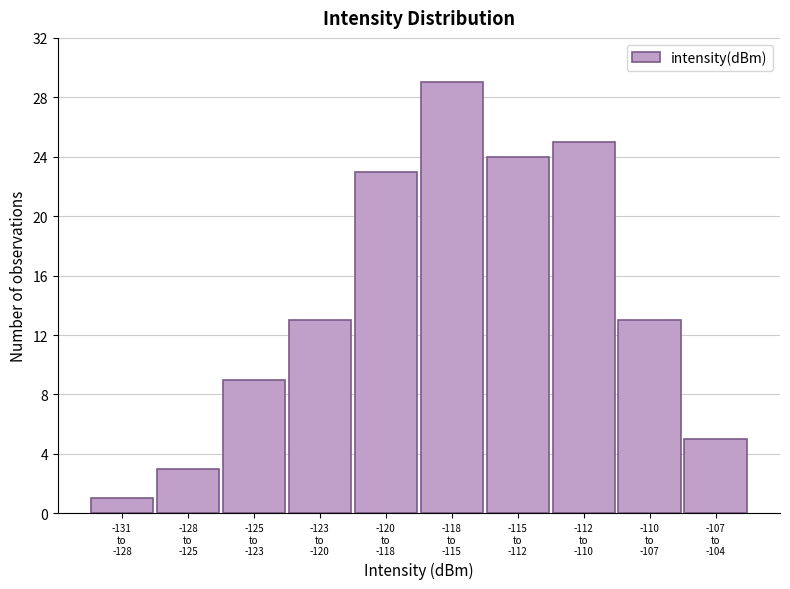

Reading left to right, what are all the values shown in this chart?

1	3	9	13	23	29	24	25	13	5